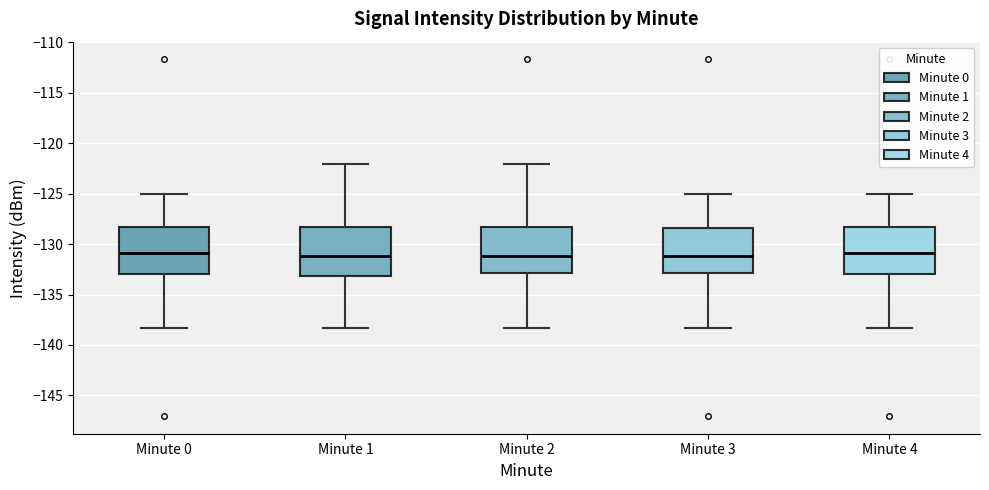

Where does the lower whisker of the box for Minute 4 end on the y-axis? The values are not printed on the chart, so give them approximately, as read against the axis.

-138.5